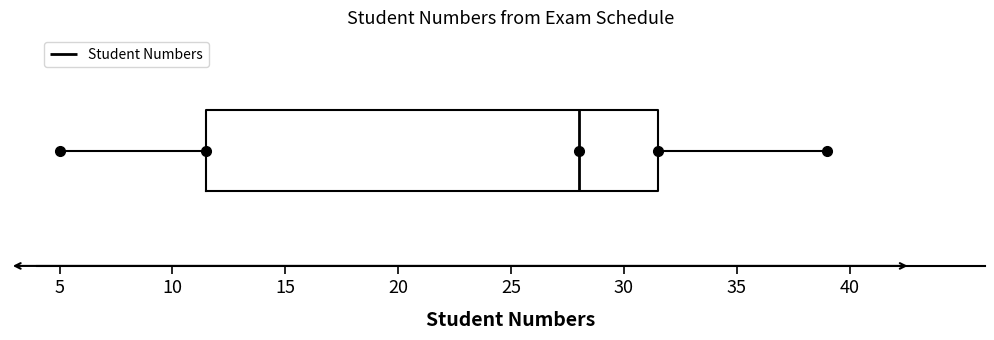

Transcribe this box plot: give where the median line is, the range the box spans, and where the two whiskers end, as read against the x-axis. The values are not printed on the chart, so give them approximately, as read against the axis.

median 28.0, box 11.5 to 31.5, whiskers 5.0 to 39.0